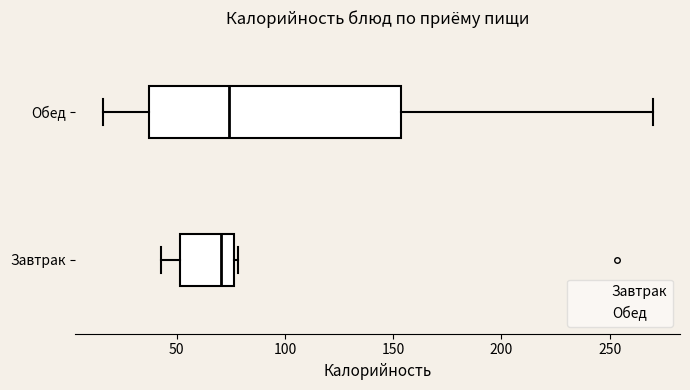

Where is the right edge of the box for Обед on the x-axis? The values are not printed on the chart, so give them approximately, as read against the axis.

155